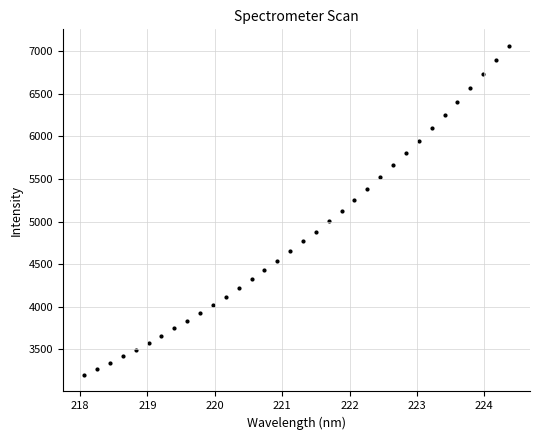

What is the range of X values (max minus min)?

6.3